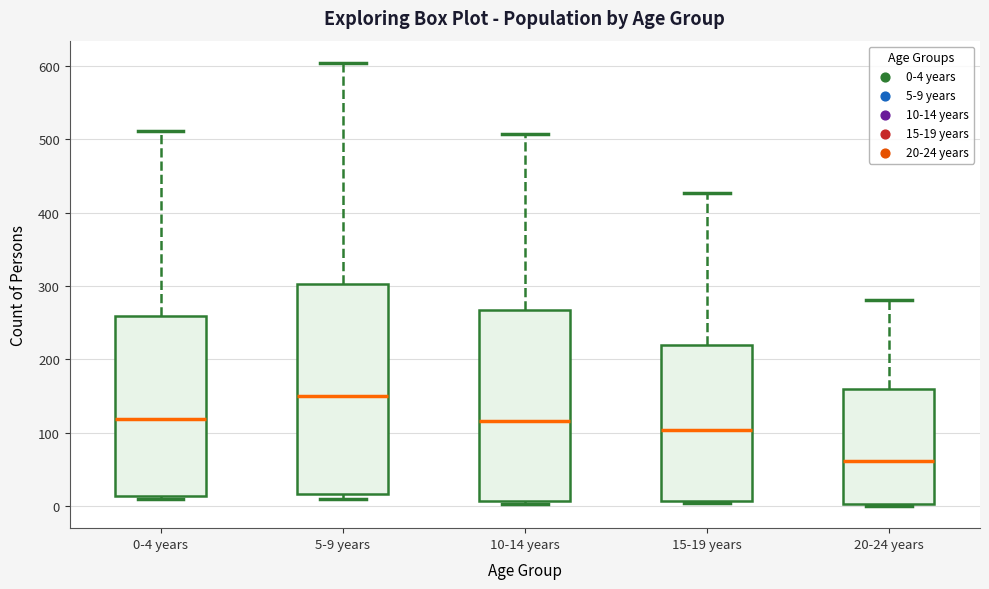

Reading left to right, transcribe this box plot: for each box, give where its median line is, the range the box spans, and where its two whiskers end, as read against the y-axis. The values are not printed on the chart, so give them approximately, as read against the axis.

0-4 years: median 120, box 10 to 260, whiskers 10 (just below the box's lower edge) to 510
5-9 years: median 150, box 20 to 300, whiskers 10 to 600
10-14 years: median 120, box 10 to 270, whiskers 0 to 510
15-19 years: median 100, box 10 to 220, whiskers 0 to 430
20-24 years: median 60, box 0 to 160, whiskers 0 to 280